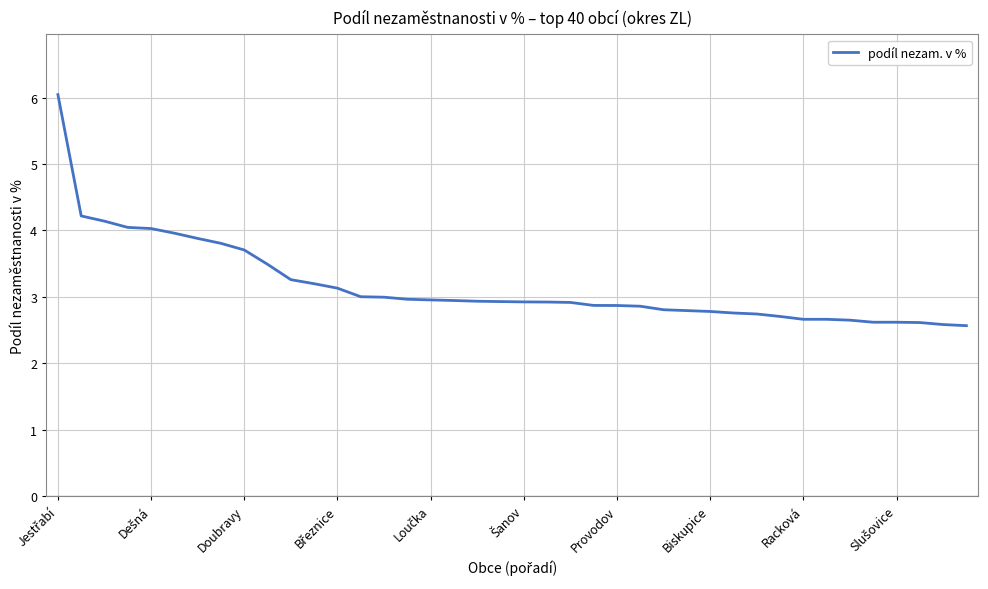

What is the difference between the maximum and minimum values?

3.5